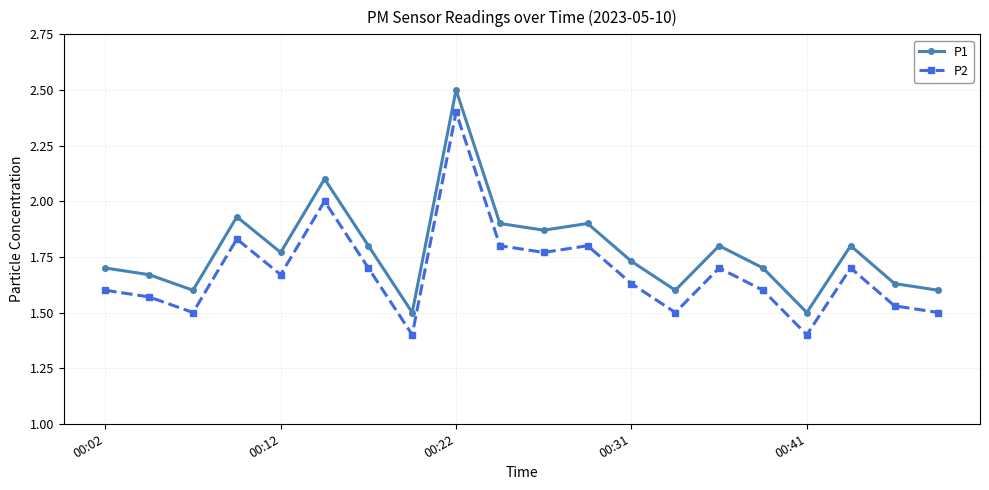

Which series has the largest total across all categories?

P1